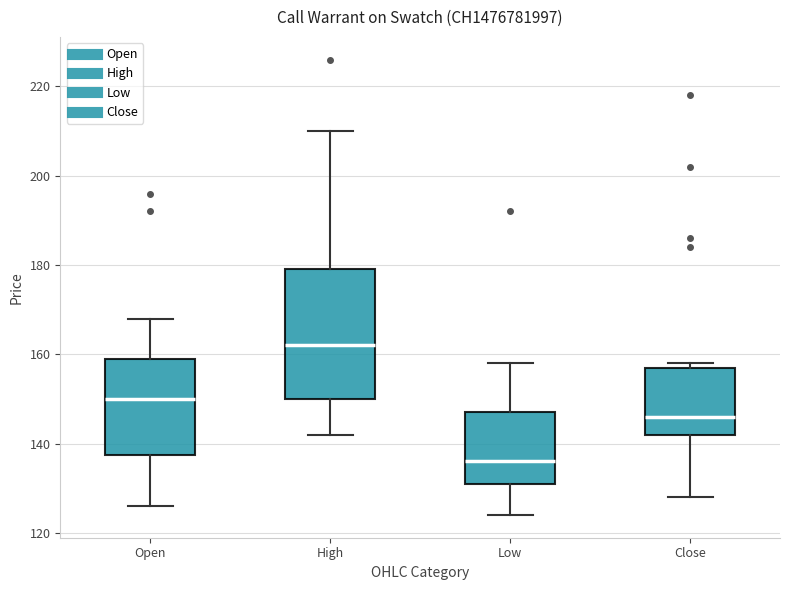

Which box is the tallest, from its lower edge to its upper edge?

High